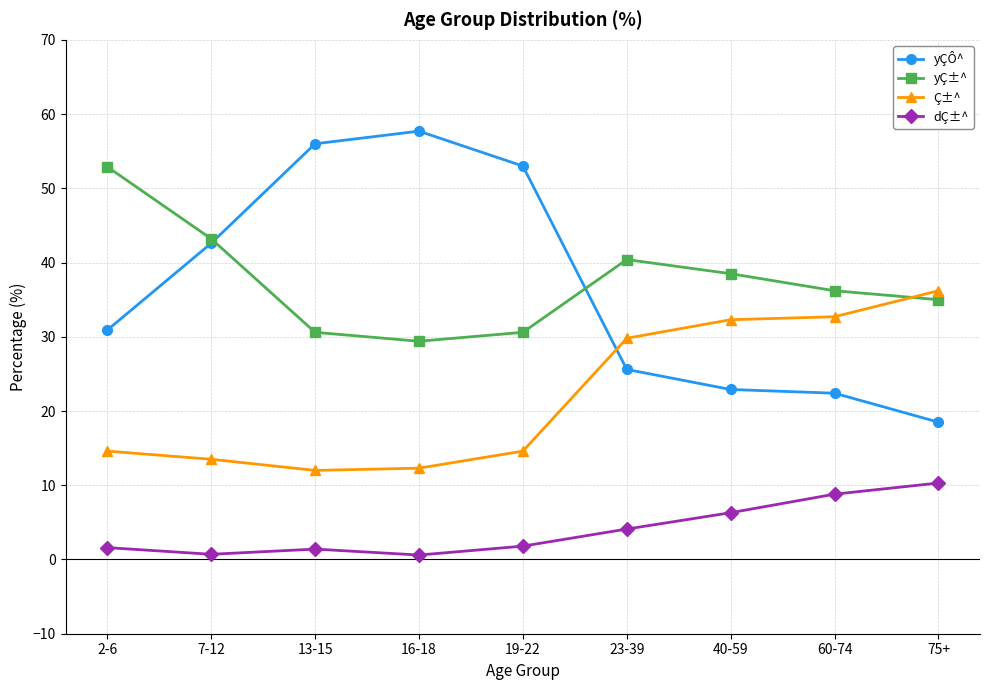

Count the number of categories in the chart.

9